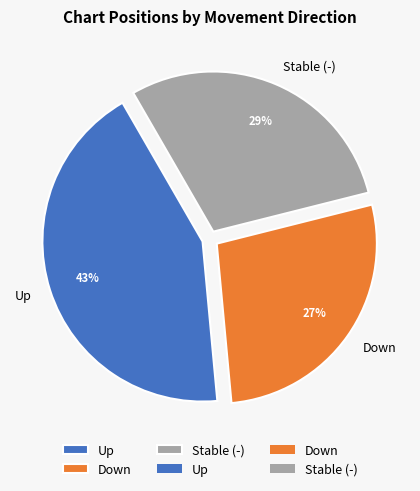

To the nearest percent, what is the average slice percentage?

33%